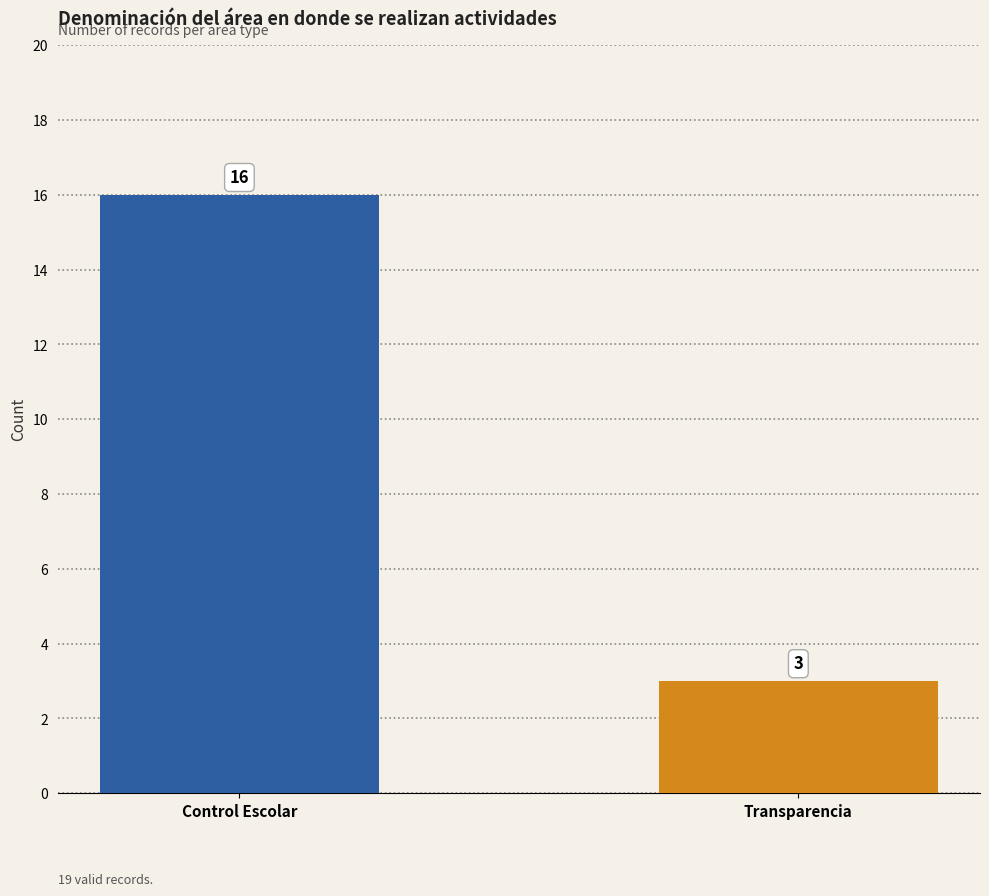

Are the bars grouped side by side (vs. stacked)?

No